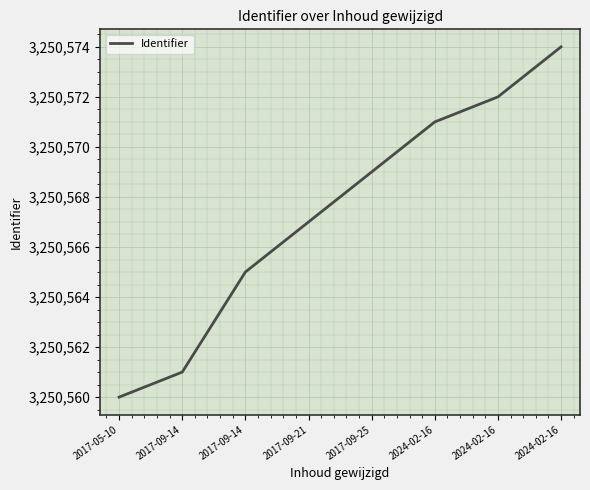

List the labels in order of value, largest first.

2024-02-16, 2024-02-16, 2024-02-16, 2017-09-25, 2017-09-21, 2017-09-14, 2017-09-14, 2017-05-10